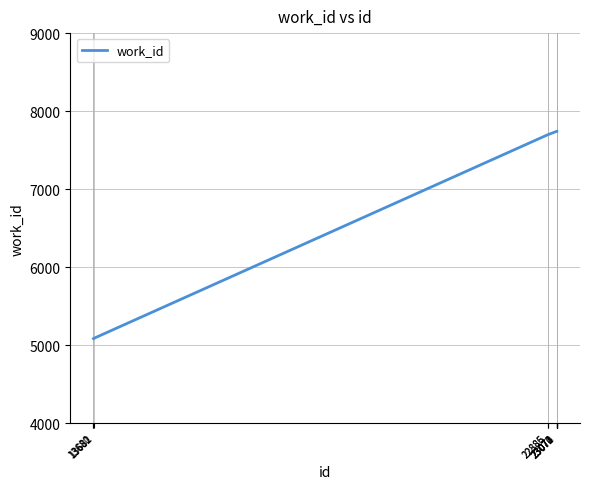

What is the minimum value shown in the chart?

5085